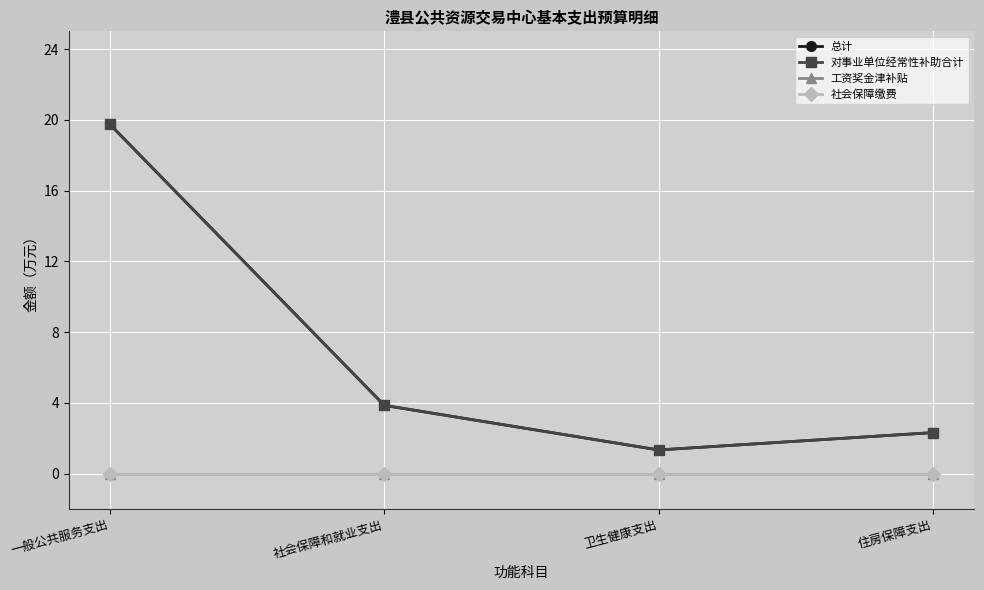

Does the chart have visible grid lines?

Yes